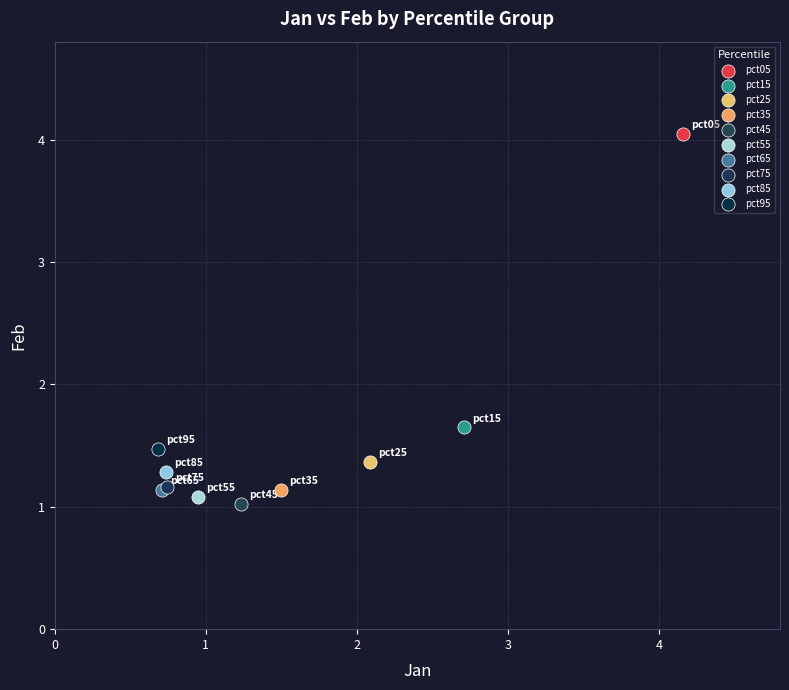

Which series reaches the maximum Y coordinate?

pct05